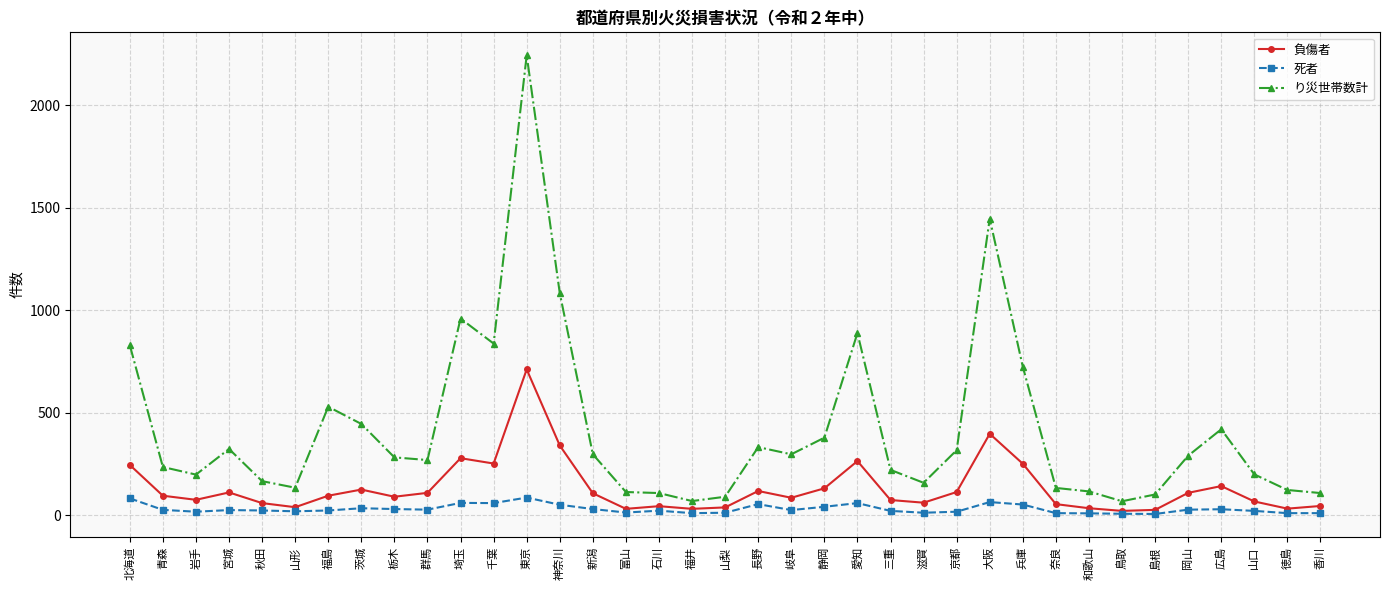

Rank the series at 兵庫 from highest to lowest value.

り災世帯数計, 負傷者, 死者